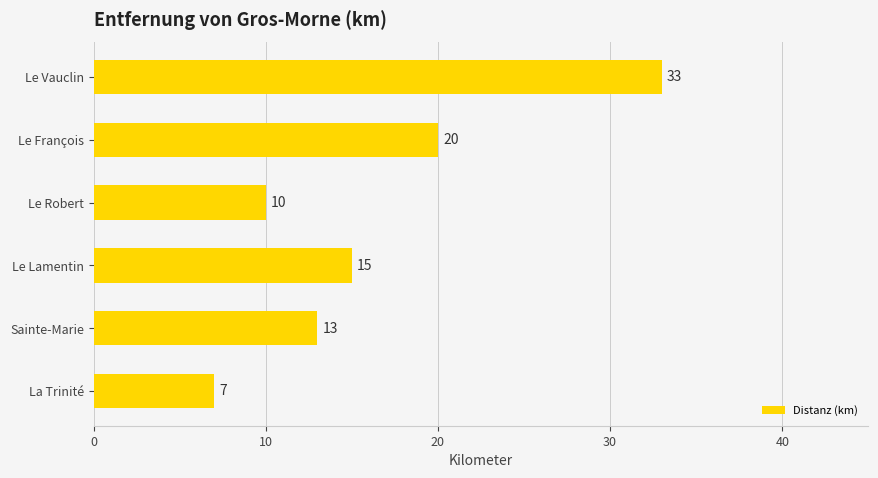

What is the average value?

16